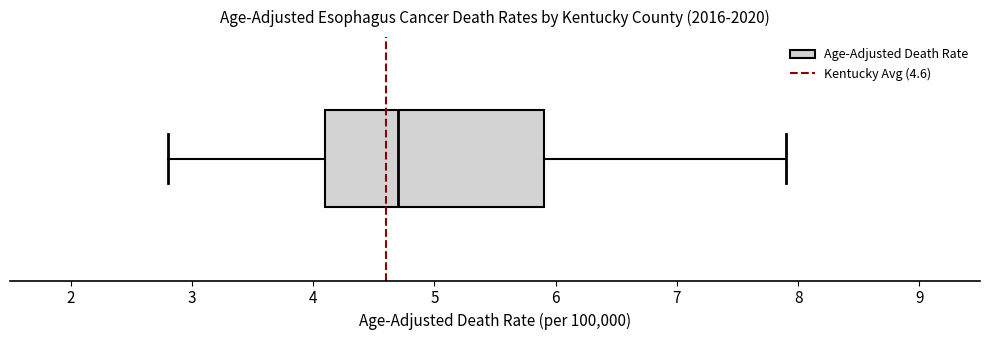

Where does the left whisker of the box end on the x-axis? The values are not printed on the chart, so give them approximately, as read against the axis.

2.8